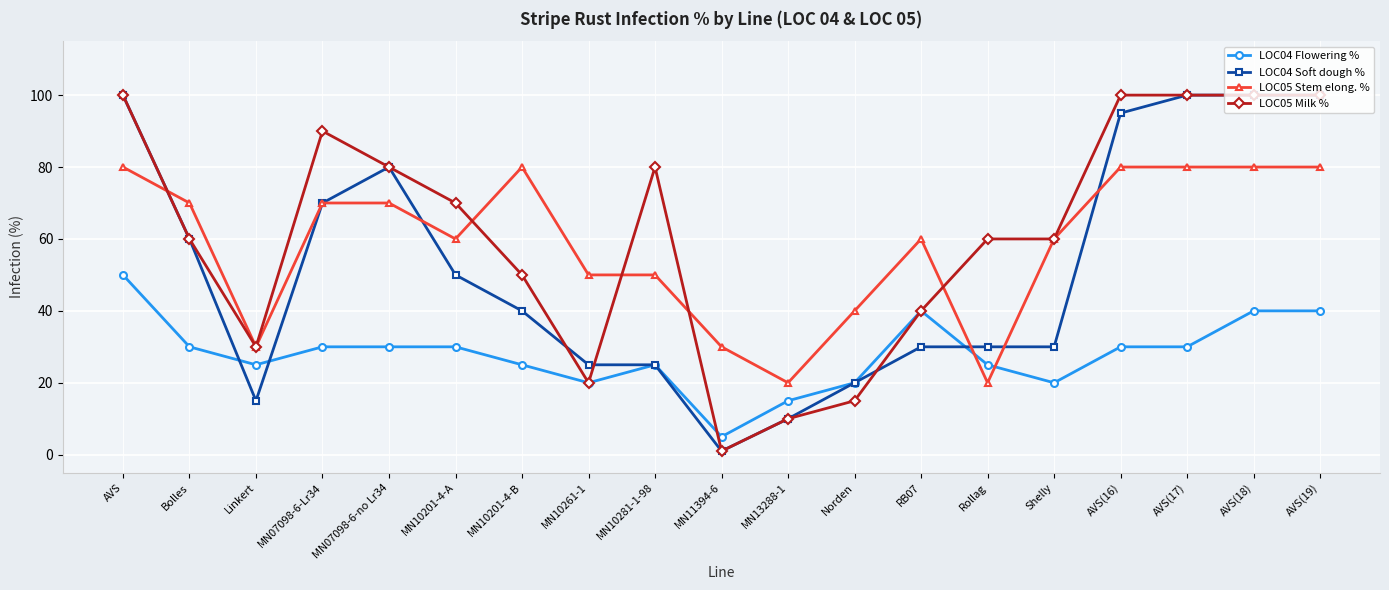

The LOC05 Milk % series shows 38 at AVS. True or false?

False